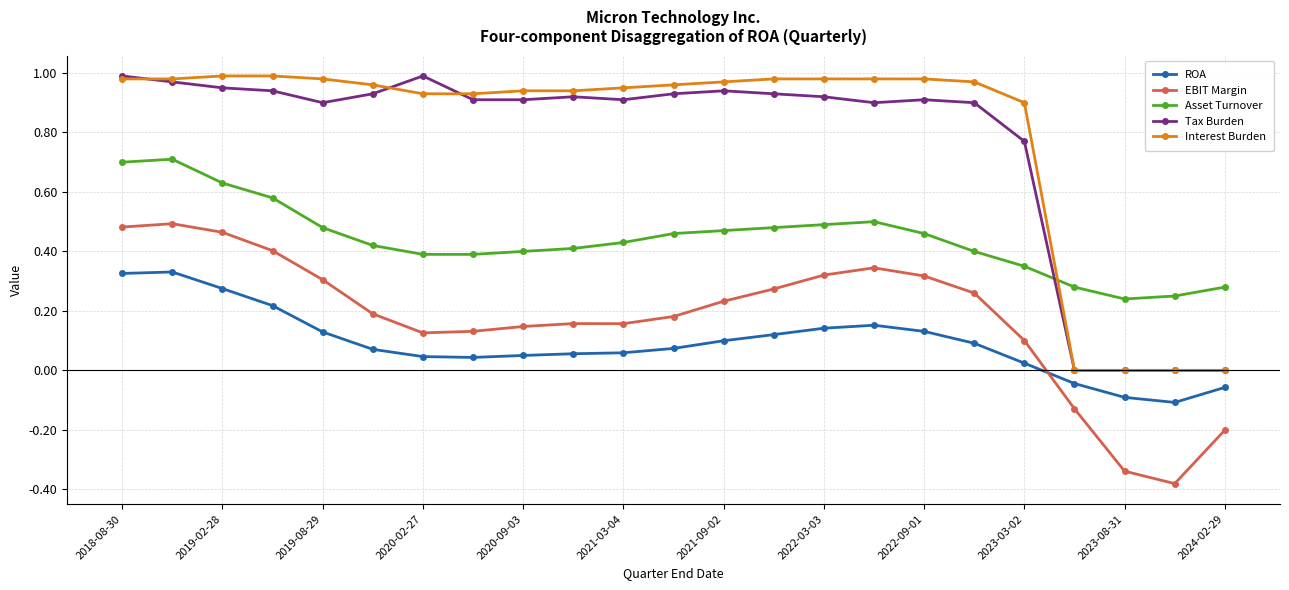

True or false: Interest Burden and ROA intersect in this chart.

False